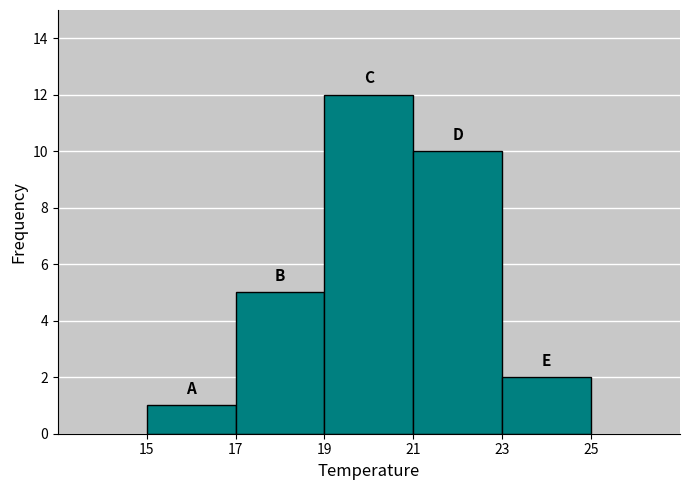

Which range on the x-axis has the tallest bar?

19 to 21